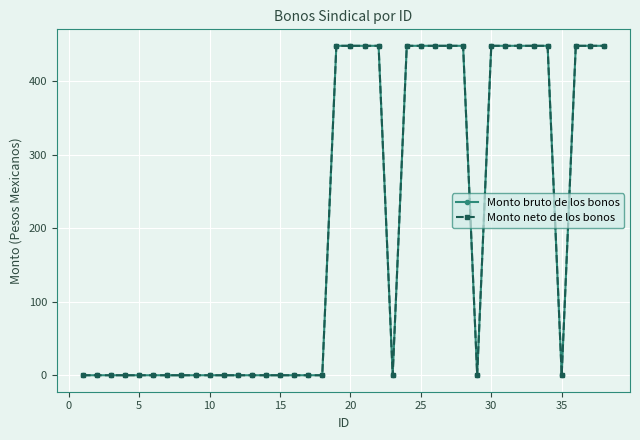

What is the maximum value shown in the chart?

448.3